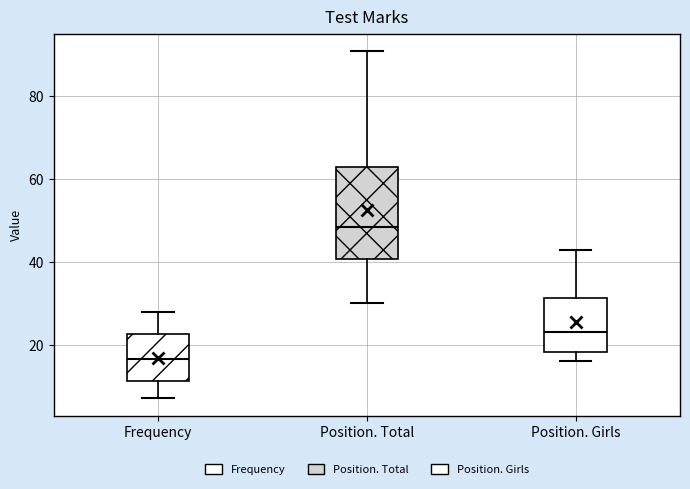

Reading left to right, read every box against the y-axis: the position of its median line, the range the box covers, and the ends of its whiskers. The values are not printed on the chart, so give them approximately, as read against the axis.

Frequency: median 16, box 12 to 22, whiskers 8 to 28
Position. Total: median 48, box 40 to 64, whiskers 30 to 92
Position. Girls: median 24, box 18 to 32, whiskers 16 to 44